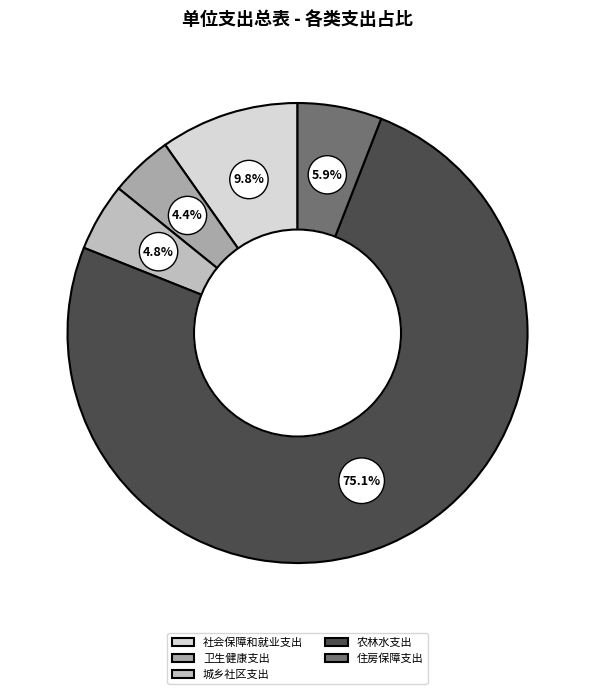

Which category has the smallest portion of the pie?

卫生健康支出